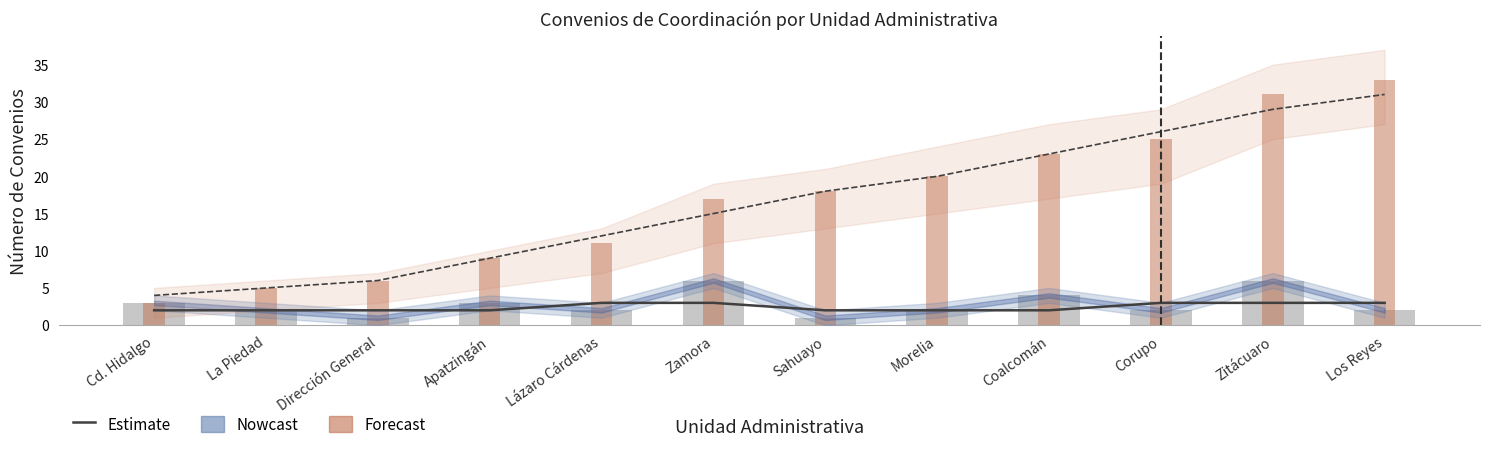

What is the value of the Estimate (Nowcast) bar at the 2nd from the left?

2